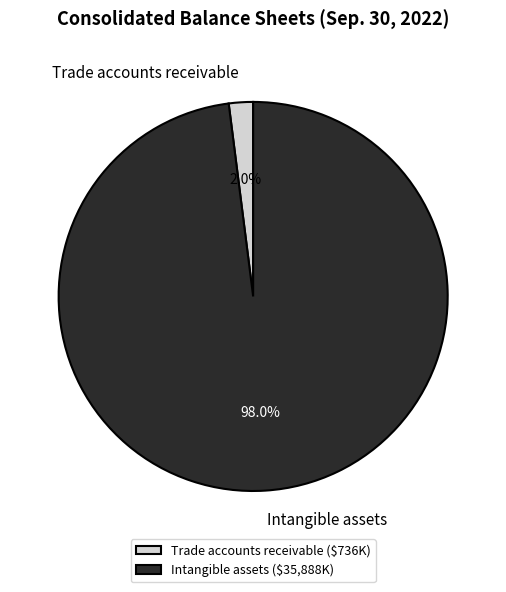

Do Intangible assets and Trade accounts receivable together represent more than half of the pie?

Yes